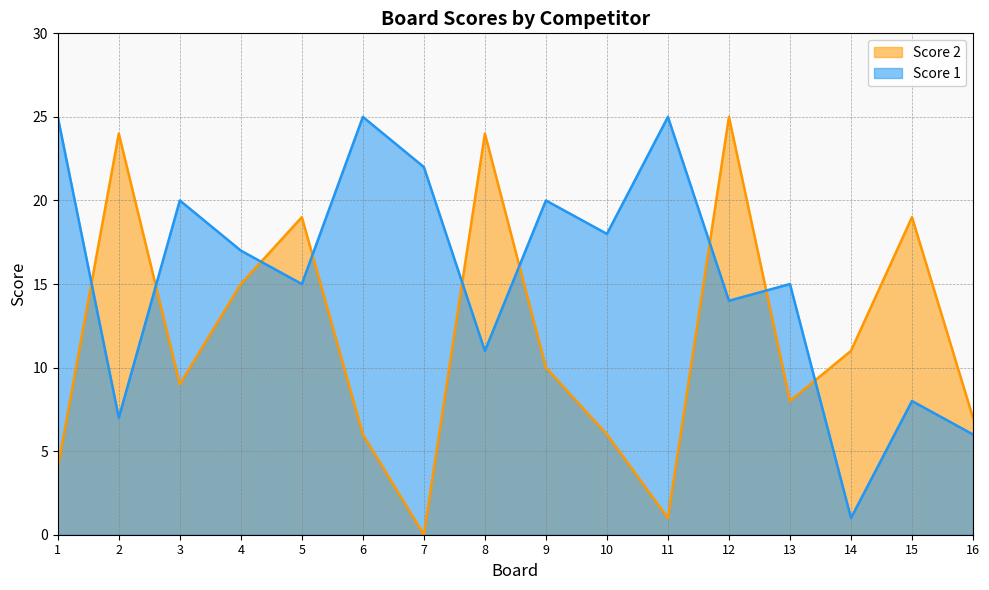

Where is the first local maximum for Score 1?

3